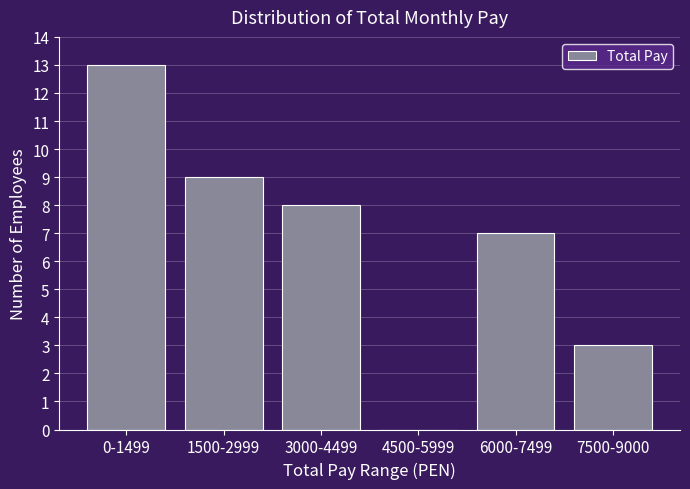

Reading left to right, transcribe all the data shown in this chart.

0-1499=13	1500-2999=9	3000-4499=8	4500-5999=0	6000-7499=7	7500-9000=3